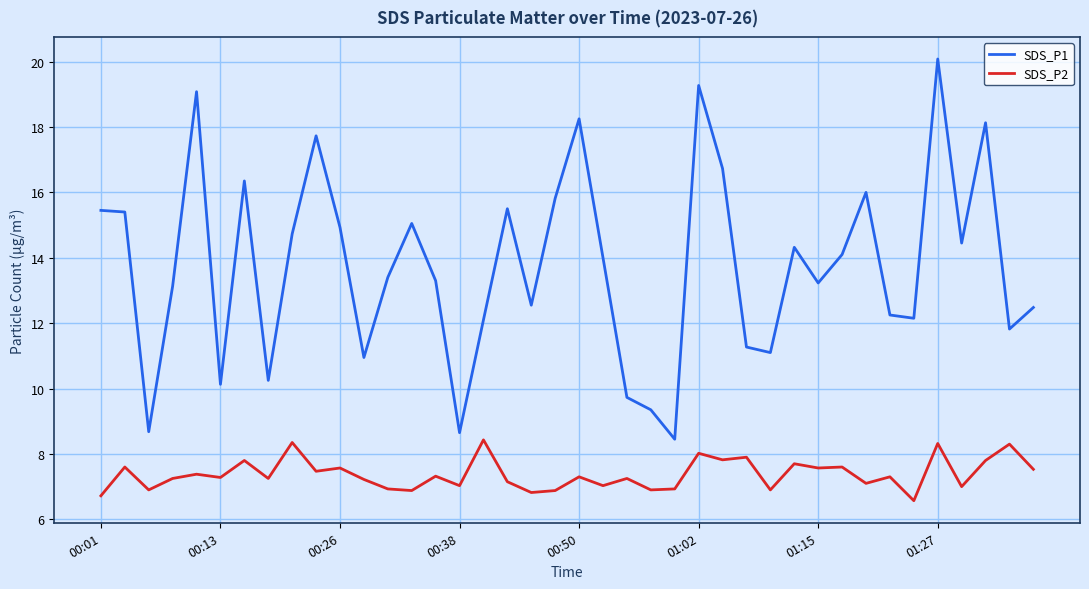

Which series has the widest spread of values?

SDS_P1